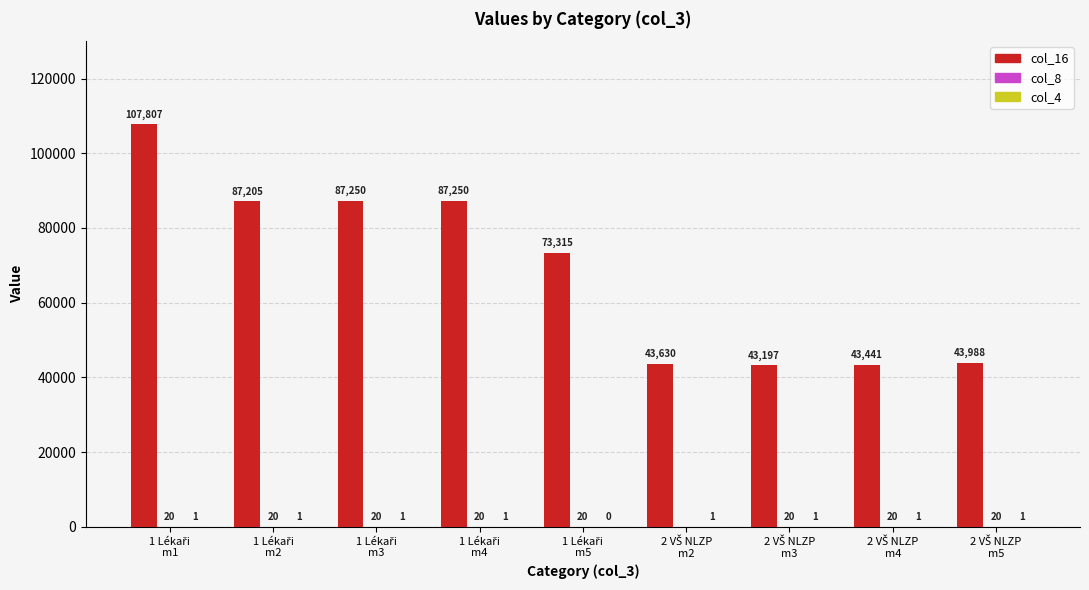

Which series has the widest spread of values?

col_16